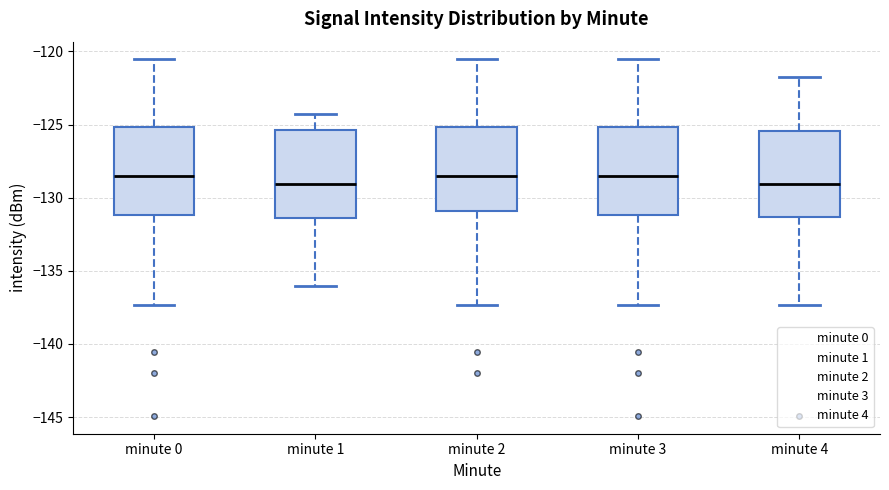

Where does the upper whisker of the box for minute 3 end on the y-axis? The values are not printed on the chart, so give them approximately, as read against the axis.

-120.5